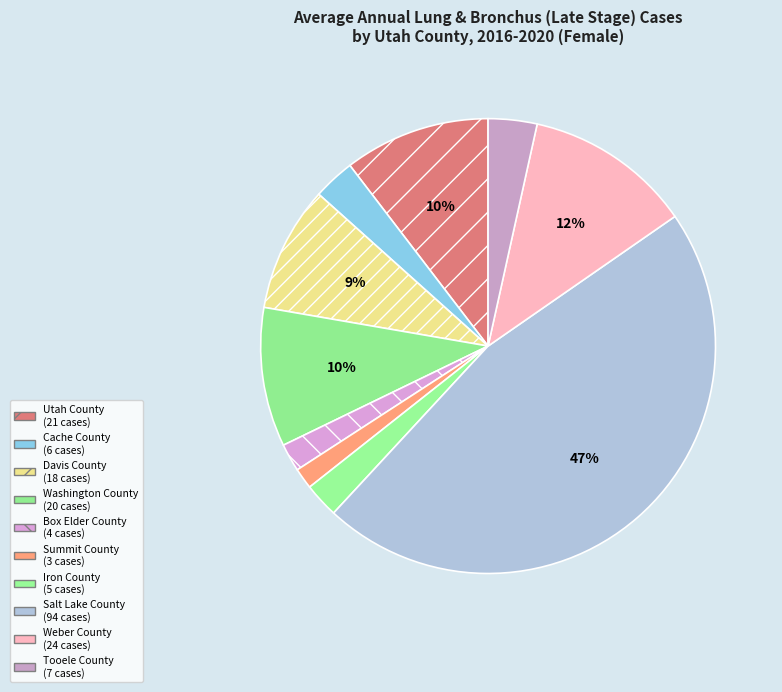

Count the number of slices in the pie.

10